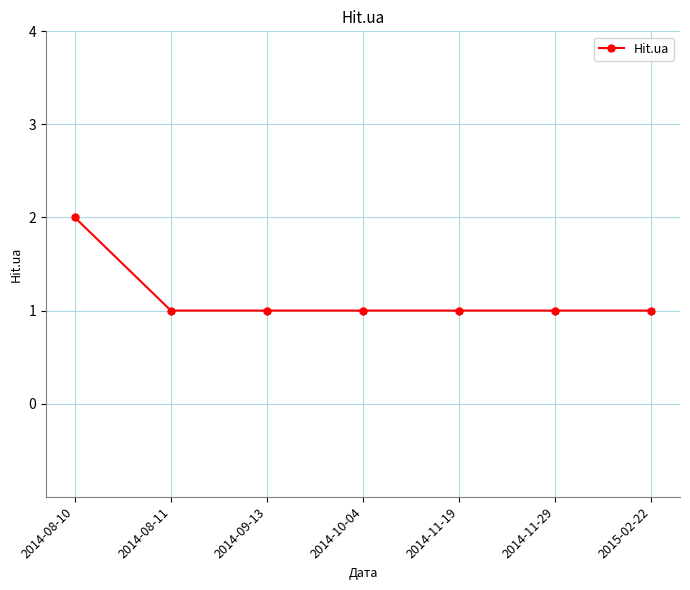

True or false: the data shows 1 at 2014-11-29.

True